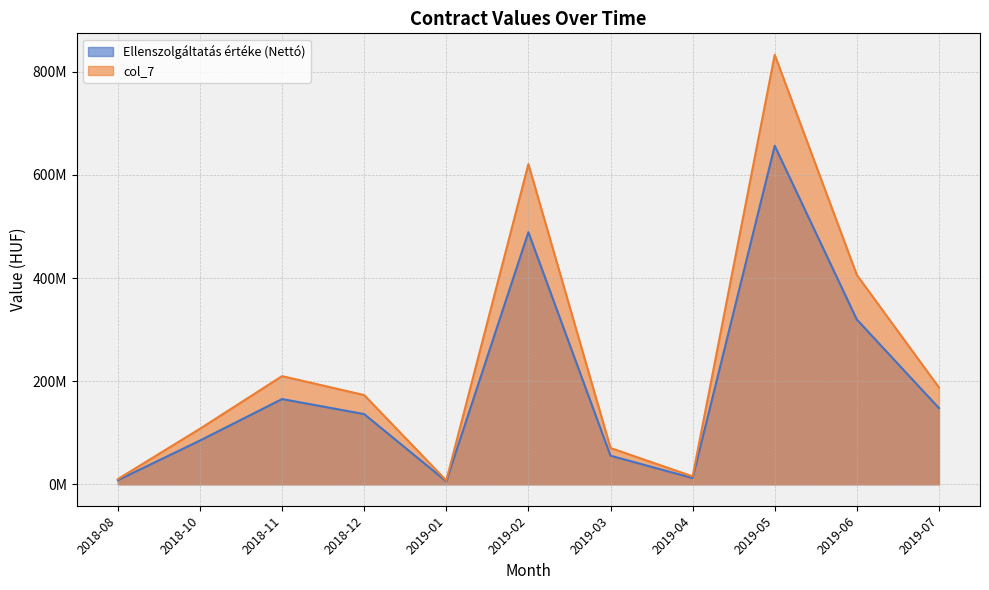

Which series has the widest spread of values?

col_7